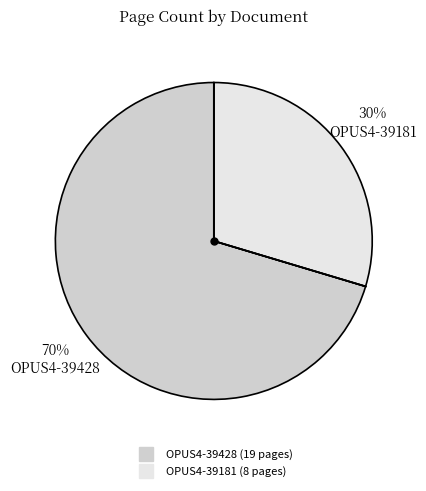

To the nearest percent, what is the average slice percentage?

50%